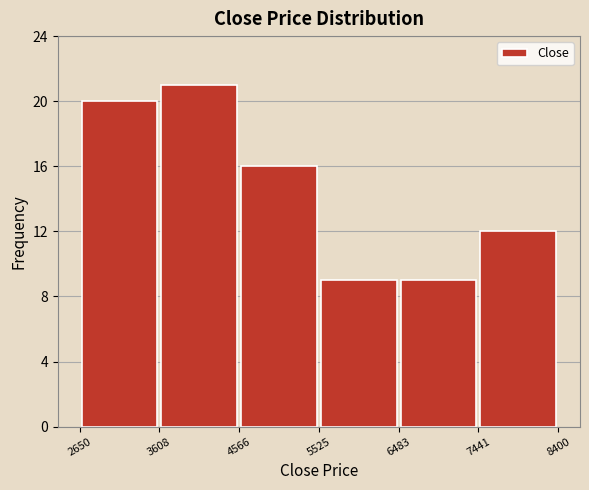

Which range on the x-axis has the tallest bar?

3608 to 4566